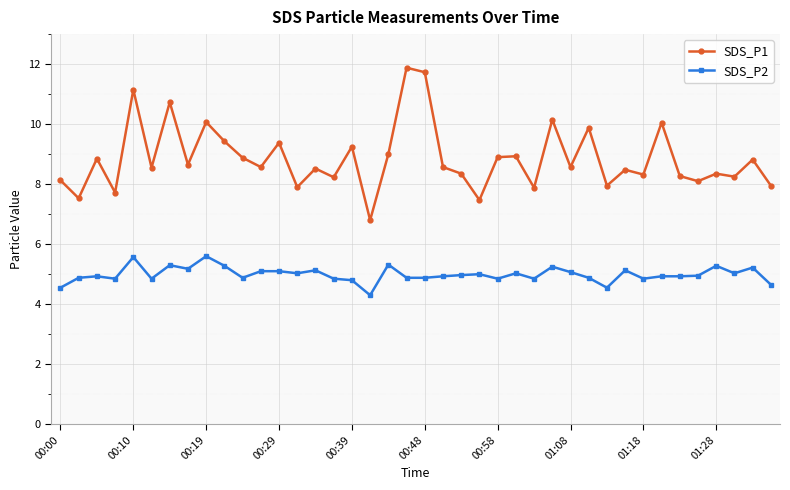

What is the lowest value of the SDS_P1 series?

6.8